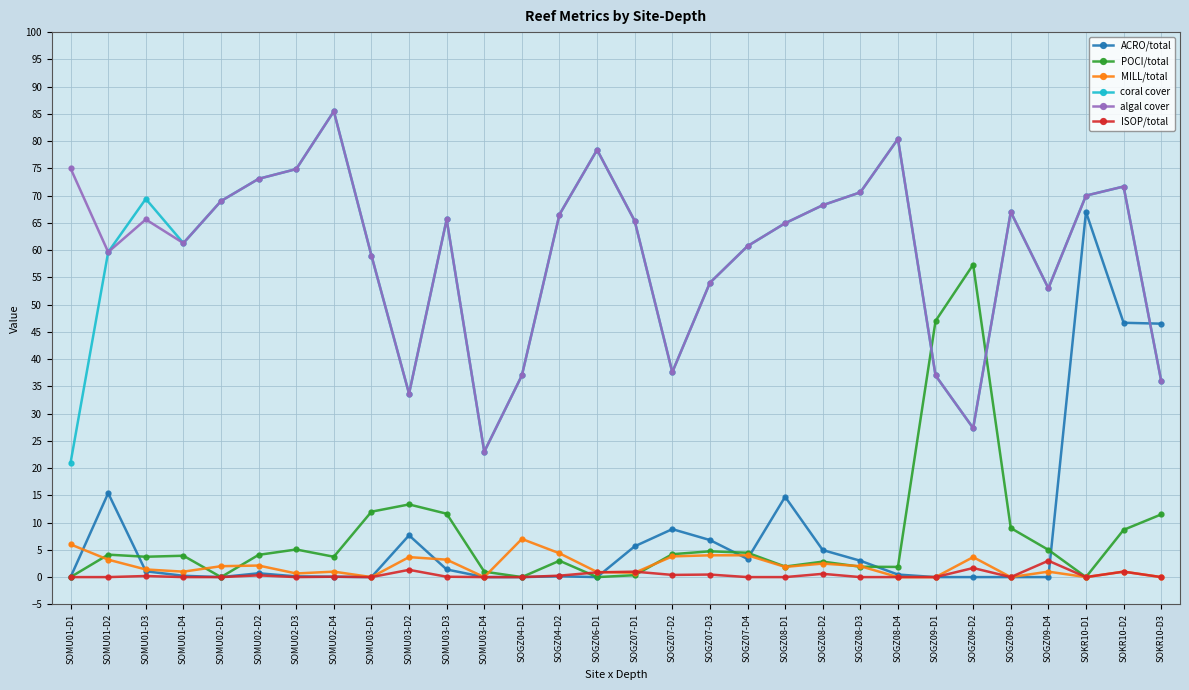

What is the total value across all series at SOKR10-D1?

207.0